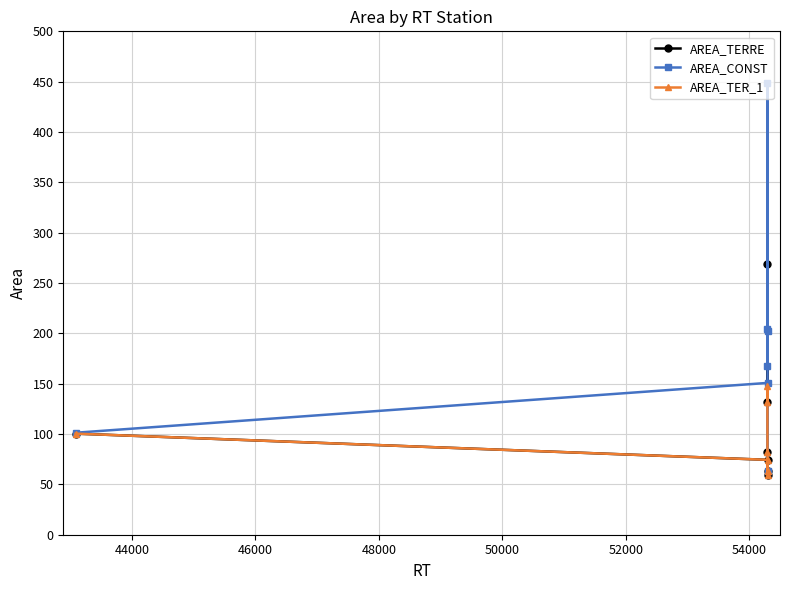

Which series has the largest range (max minus min)?

AREA_CONST